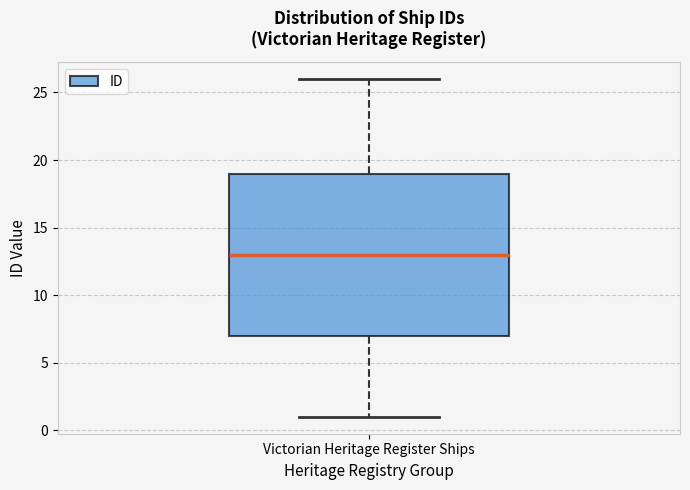

Read this box plot against the y-axis: the position of the median line, the range covered by the box, and the ends of both whiskers. The values are not printed on the chart, so give them approximately, as read against the axis.

median 13, box 7 to 19, whiskers 1 to 26